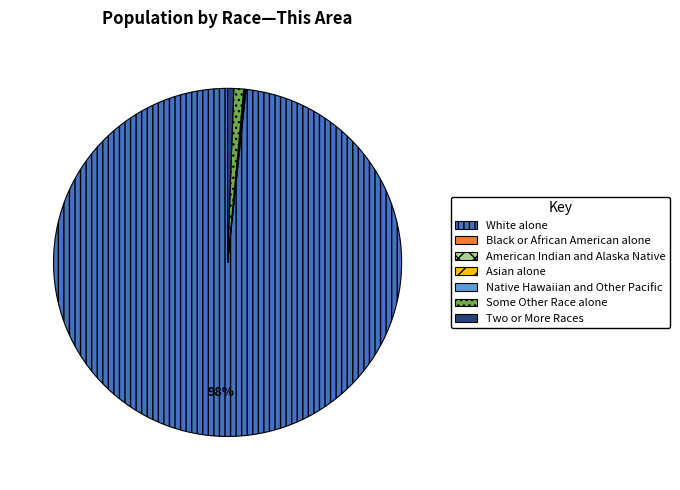

To the nearest percent, what is the difference between the largest and smallest slice percentages?

98%